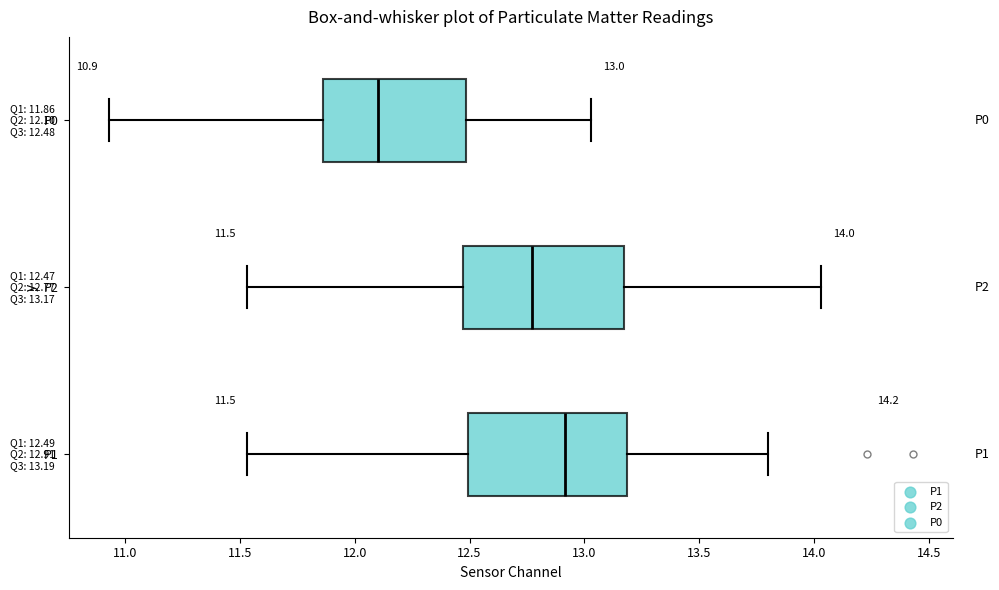

Which box has the furthest to the left median line?

P0